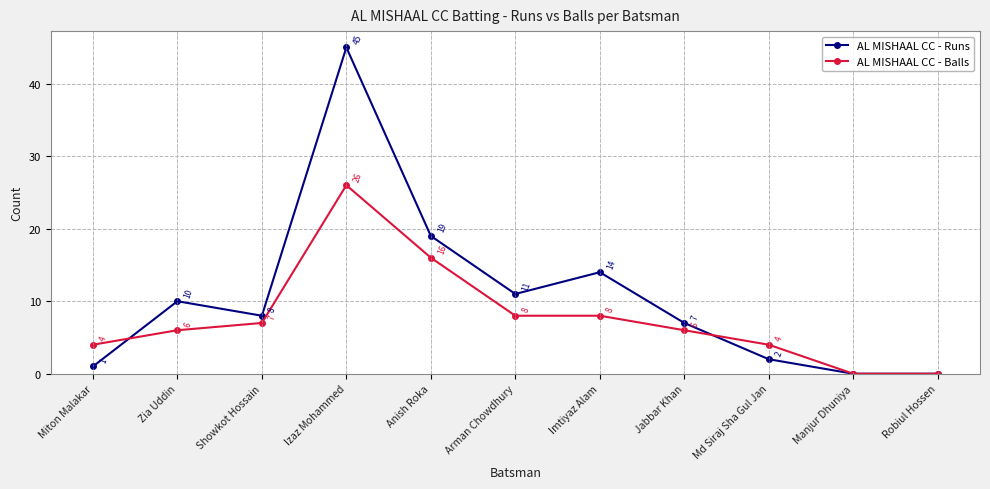

Is the value of AL MISHAAL CC - Balls at Md Siraj Sha Gul Jan greater than the value of AL MISHAAL CC - Runs at Showkot Hossain?

No